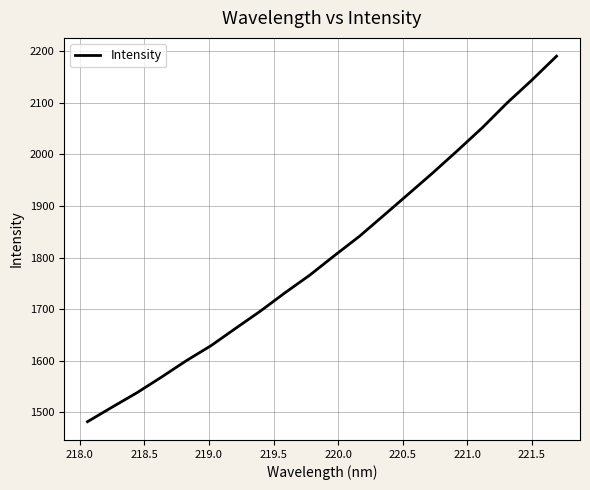

What is the smallest value displayed?

1482.0